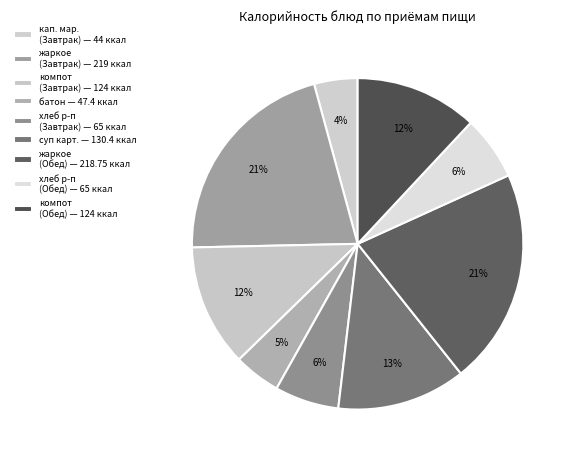

Count the number of slices in the pie.

9